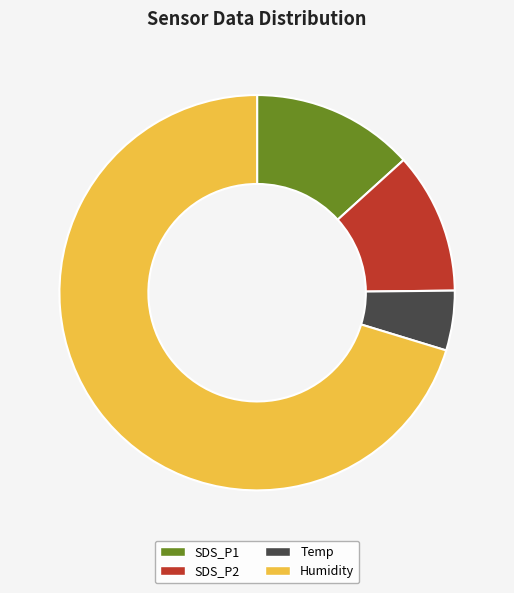

What is the smallest slice in the pie chart?

Temp